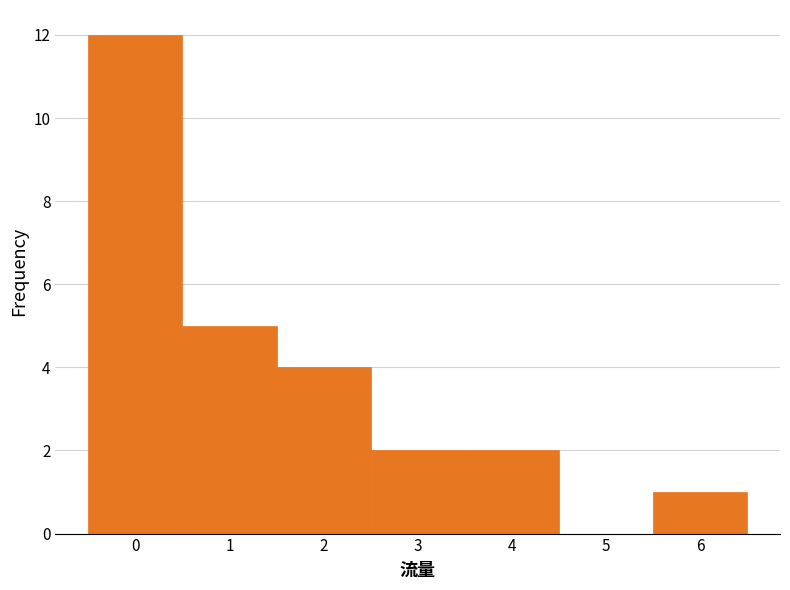

How tall is the bar that spans 3.5 to 4.5 on the x-axis? The values are not printed on the chart, so give them approximately, as read against the axis.

2